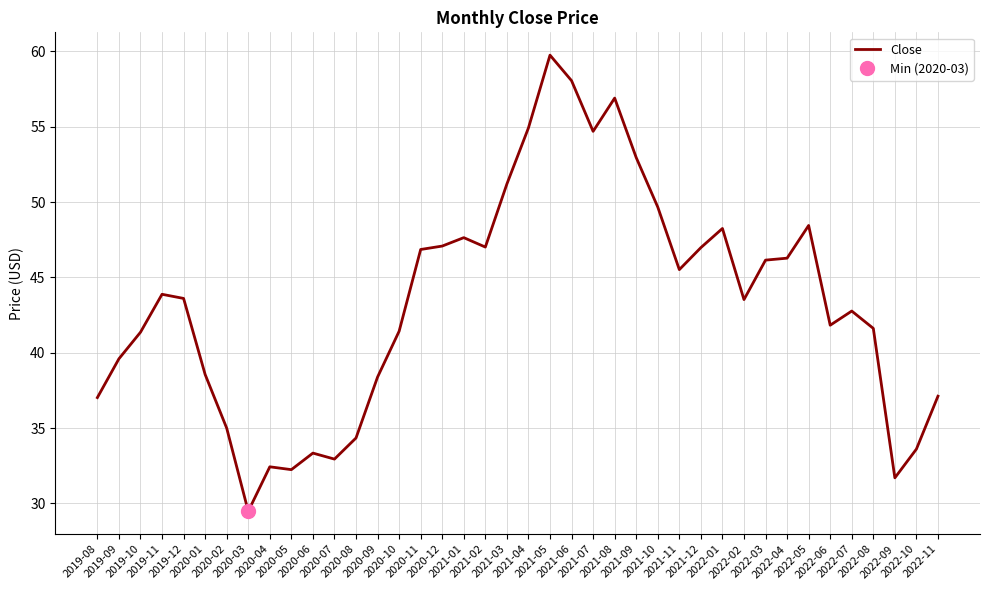

At which category does the data reach its first local peak?

2019-11